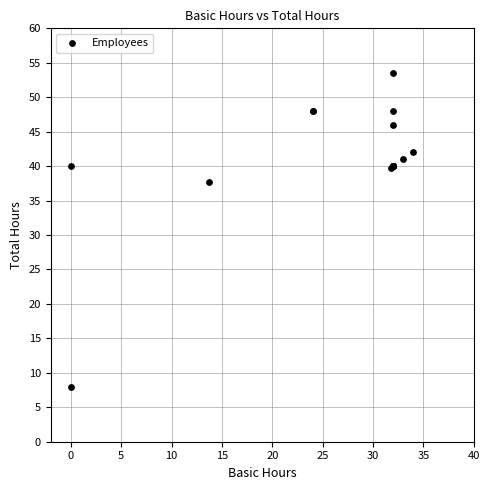

What Y value in the scatter plot is closest to 30?

37.8